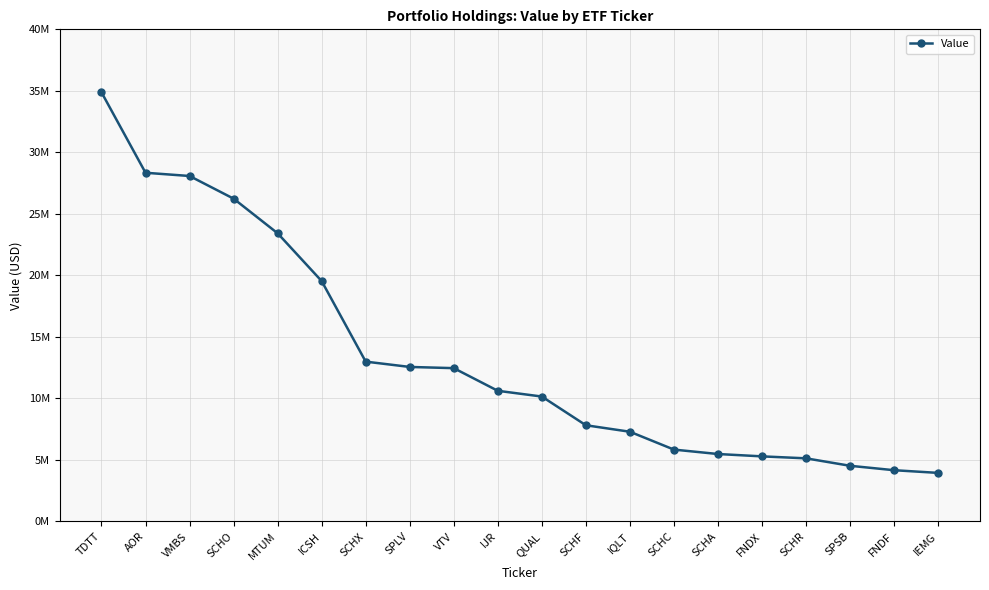

What is the minimum value shown in the chart?

3950000